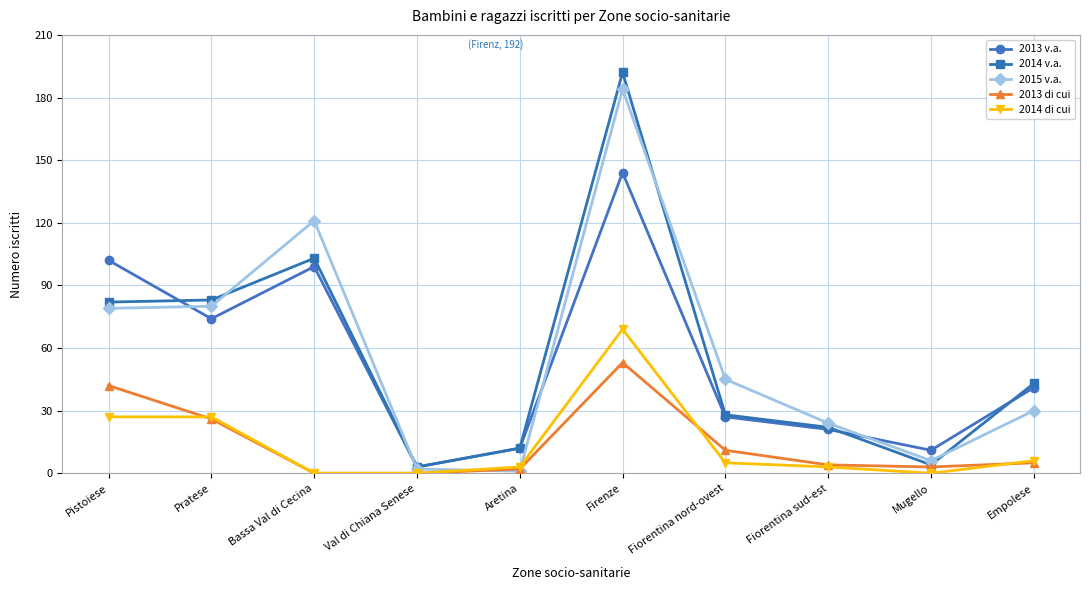

Reading left to right, extract all data points from this chart.

2013 v.a.: 102	74	99	3	12	144	27	21	11	41
2014 v.a.: 82	83	103	3	12	192	28	22	4	43
2015 v.a.: 79	80	121	2	1	184	45	24	6	30
2013 di cui: 42	26	0	0	2	53	11	4	3	5
2014 di cui: 27	27	0	0	3	69	5	3	0	6